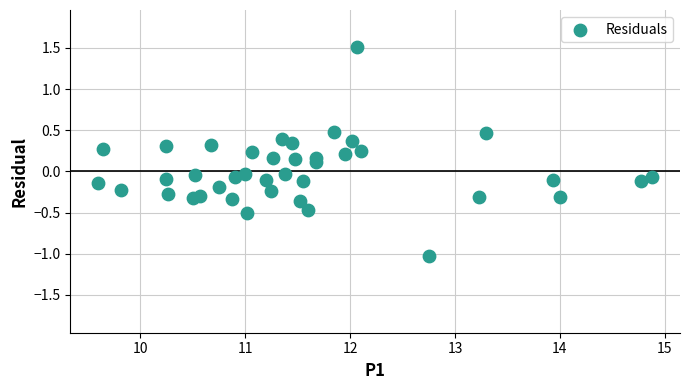

What is the range of X values (max minus min)?

5.3